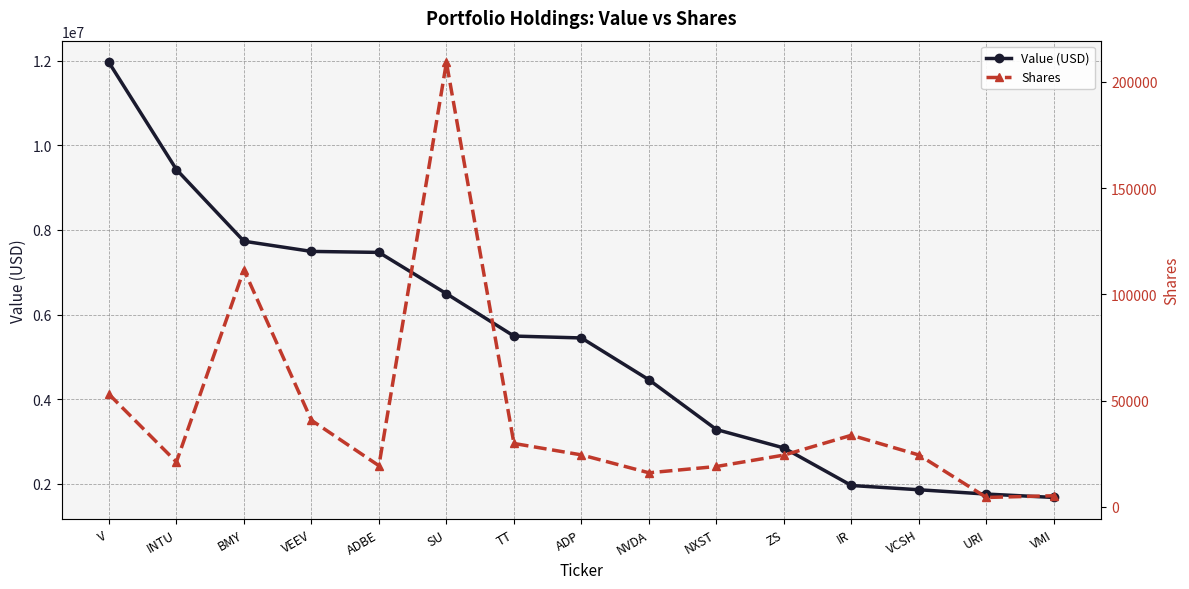

At which category is the sum across all series the highest?

V